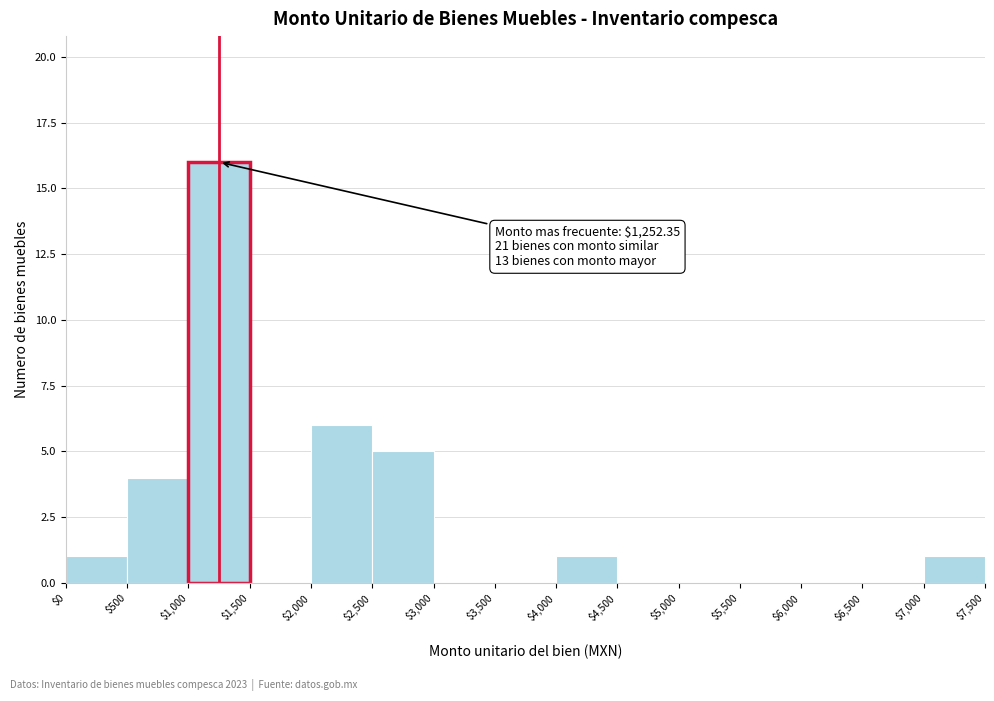

Over which range of the x-axis is the bar tallest?

$1,000 to $1,500